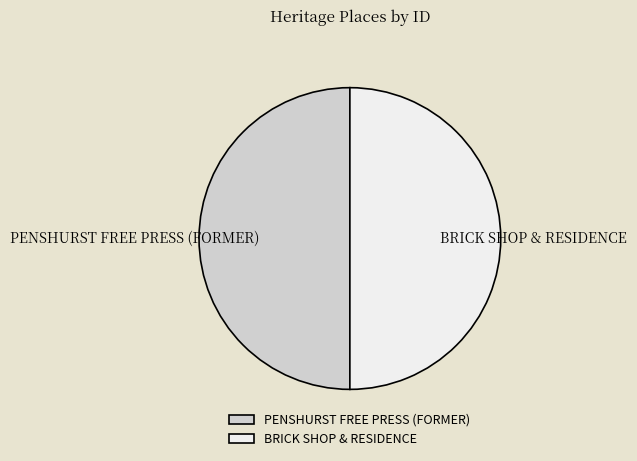

The BRICK SHOP & RESIDENCE slice represents 62% of the pie. True or false?

False